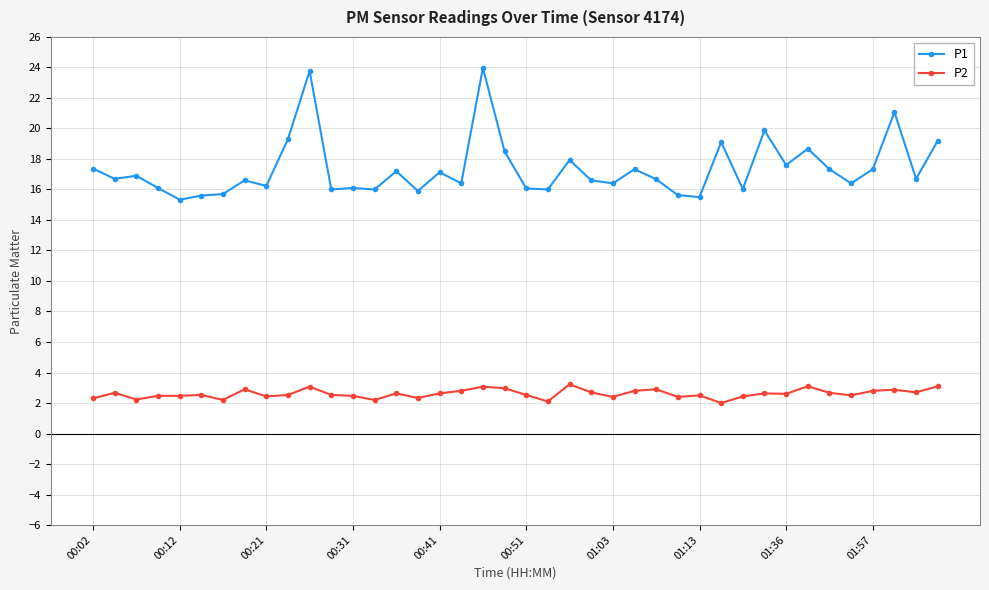

List the series in order of their overall mean, highest first.

P1, P2